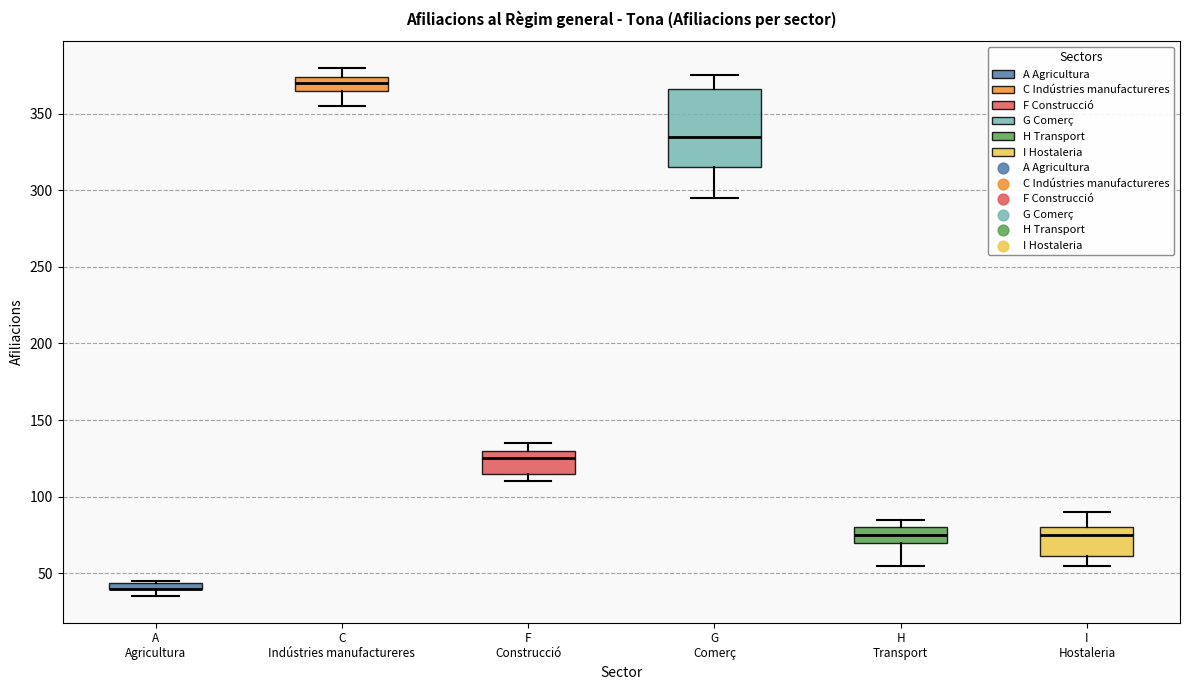

Comparing the boxes themselves (not the whiskers), which one is the tallest?

G Comerç